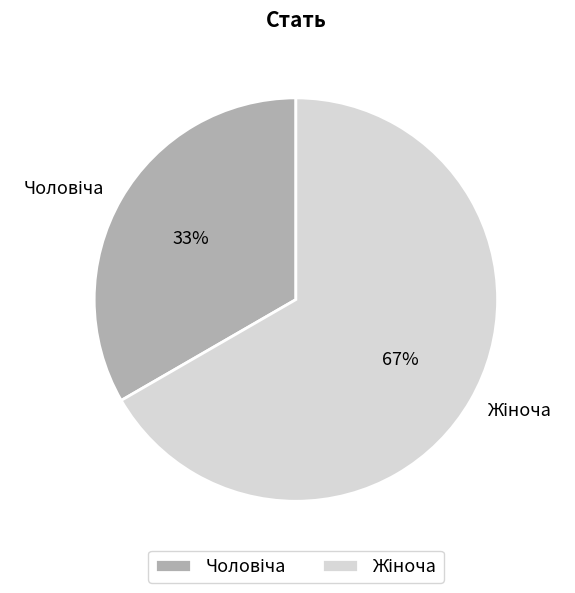

Is there any slice that represents more than half of the pie?

Yes